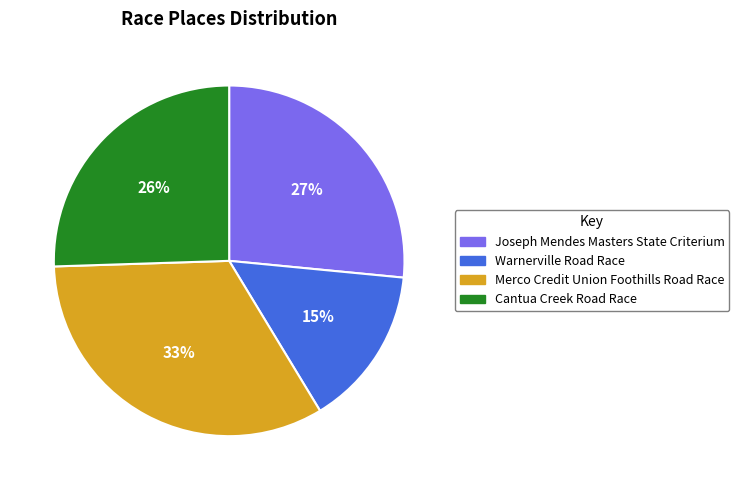

Is Warnerville Road Race the majority of the pie?

No